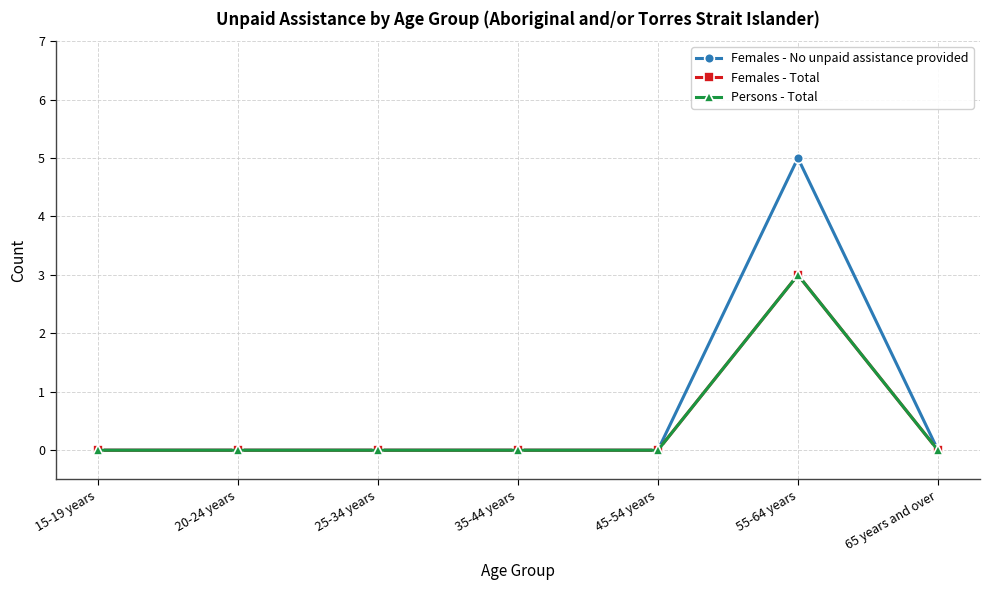

True or false: Females - No unpaid assistance provided has more than 1 interior local peaks.

False